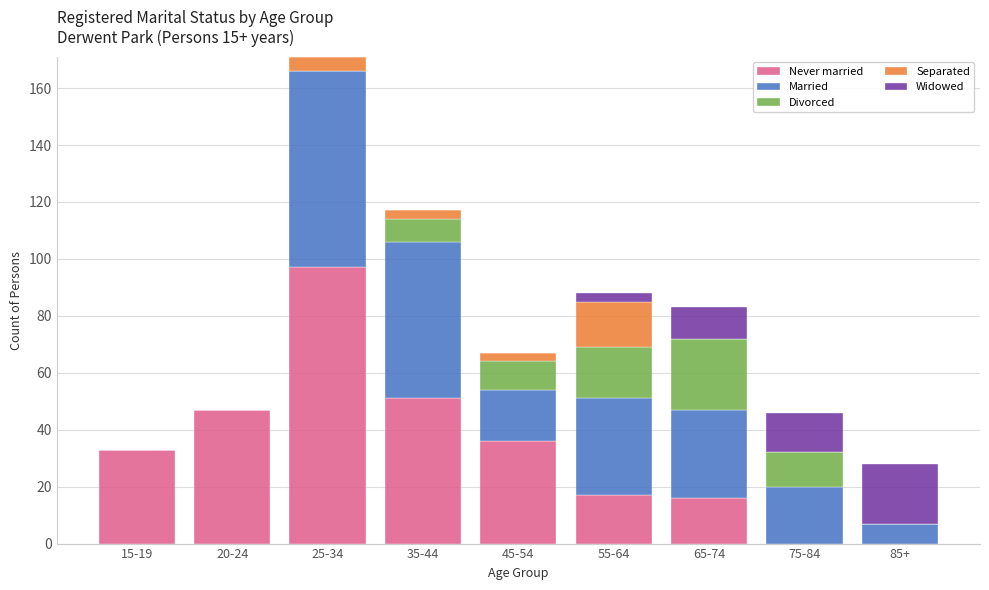

What is the sum of all Never married values?

297